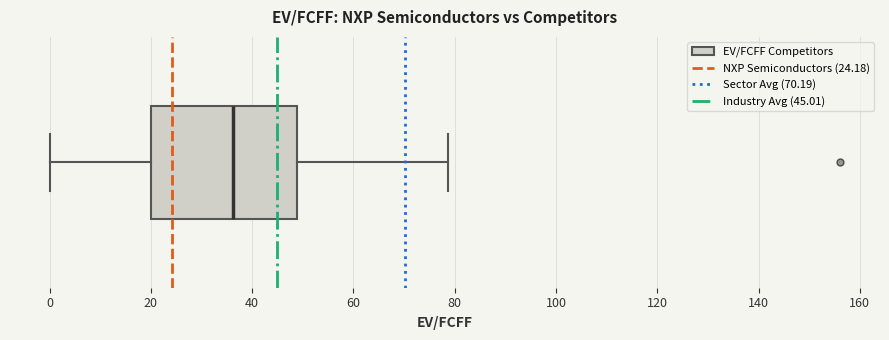

Read this box plot against the x-axis: the position of the median line, the range covered by the box, and the ends of both whiskers. The values are not printed on the chart, so give them approximately, as read against the axis.

median 36, box 20 to 48, whiskers 0 to 78